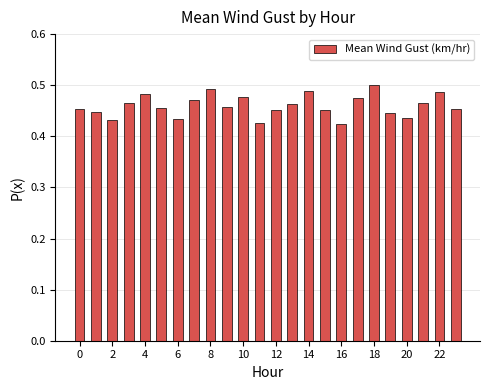

How many bars are there in total?

24